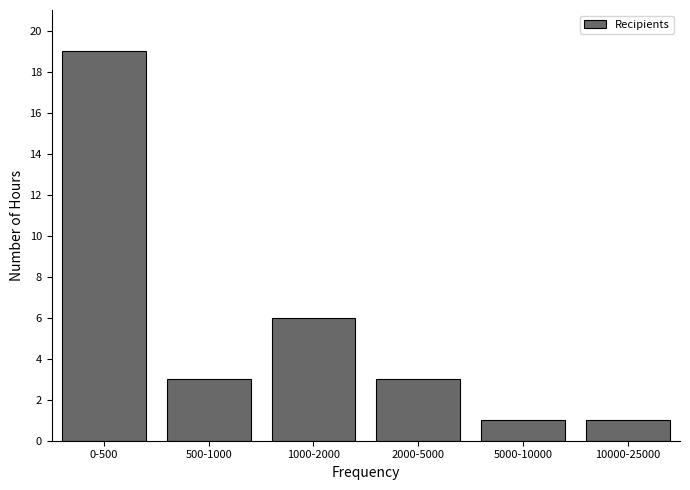

Reading right to left, transcribe all the data shown in this chart.

10000-25000=1	5000-10000=1	2000-5000=3	1000-2000=6	500-1000=3	0-500=19